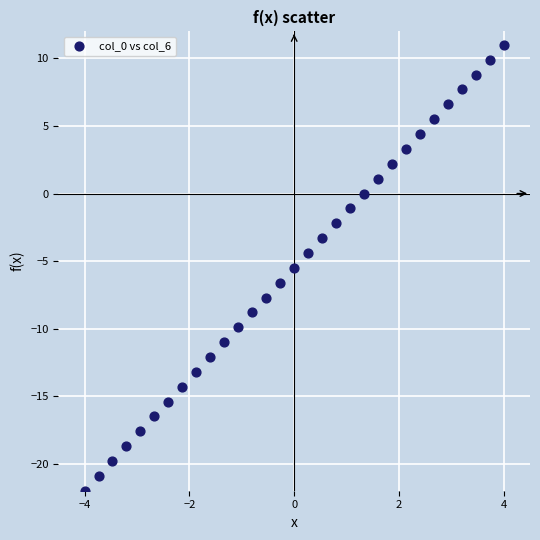

What is the range of X values (max minus min)?

8.0